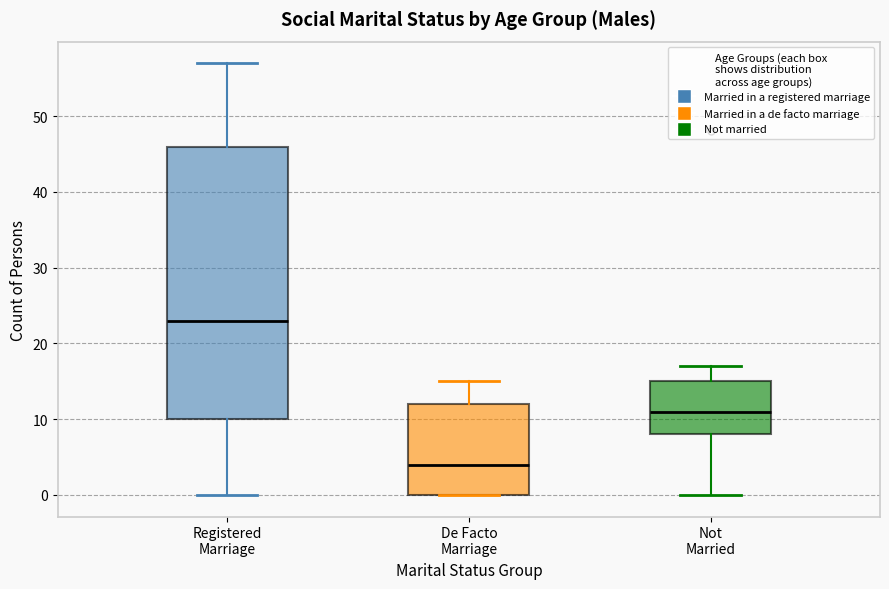

Which box is the tallest, from its lower edge to its upper edge?

Registered Marriage